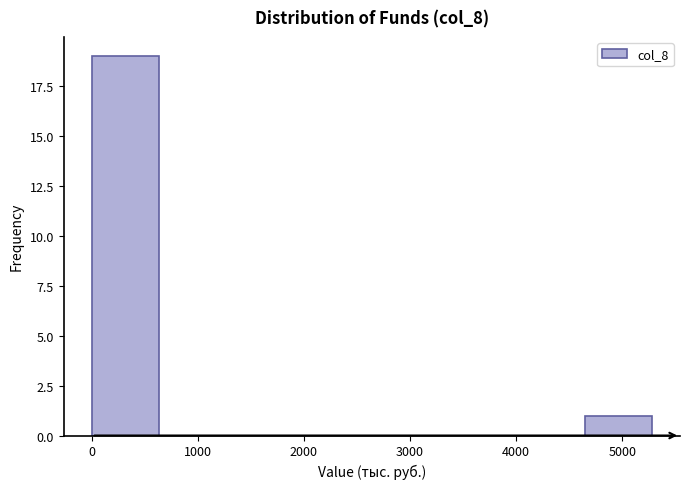

Reading left to right, transcribe this chart: for each bar, give the range it covers on the x-axis and its height. Neither the bar edges nor the heights are printed on the chart, so give them approximately, as read against the axes.

0 to 700: 19
700 to 1300: 0
1300 to 2000: 0
2000 to 2700: 0
2700 to 3300: 0
3300 to 4000: 0
4000 to 4600: 0
4600 to 5300: 1